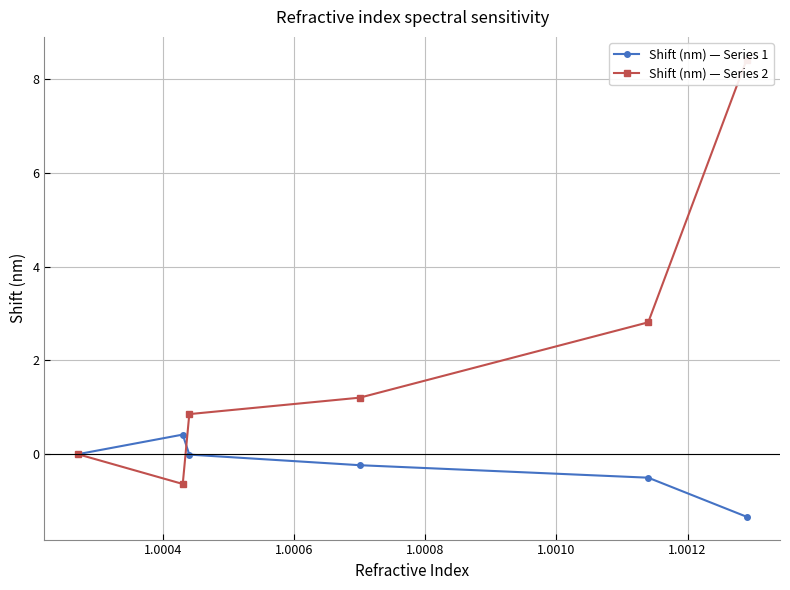

What is the maximum value for Shift (nm) — Series 2?

8.4